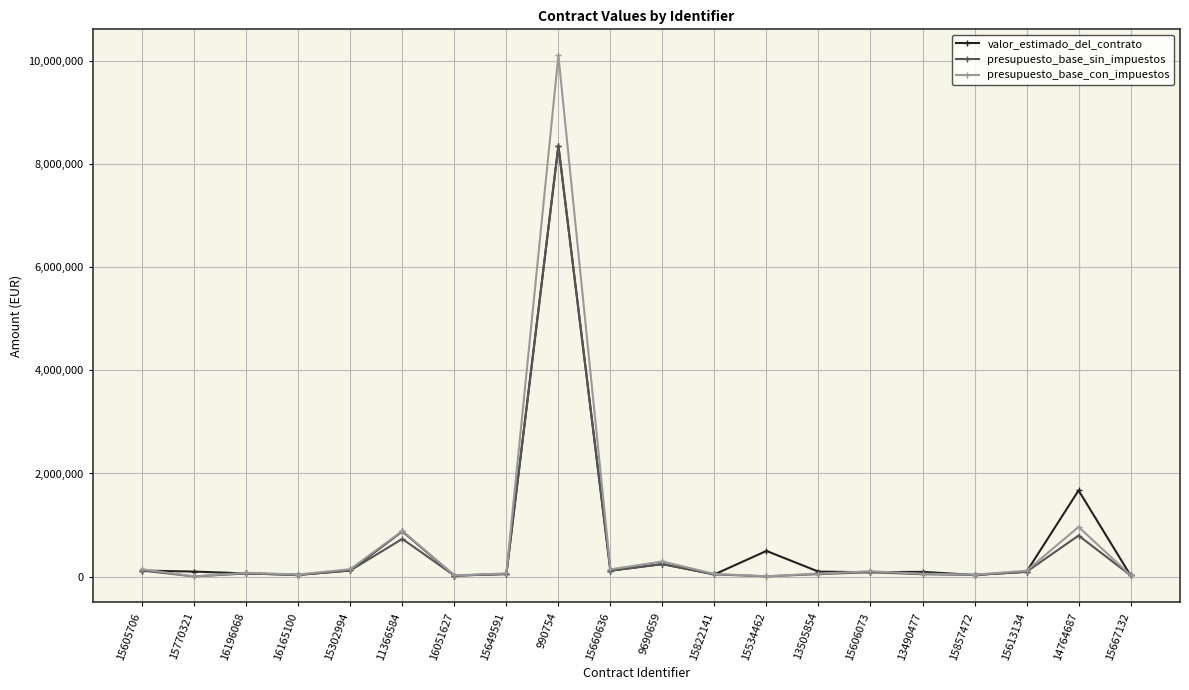

What position from the right is 990754?

12